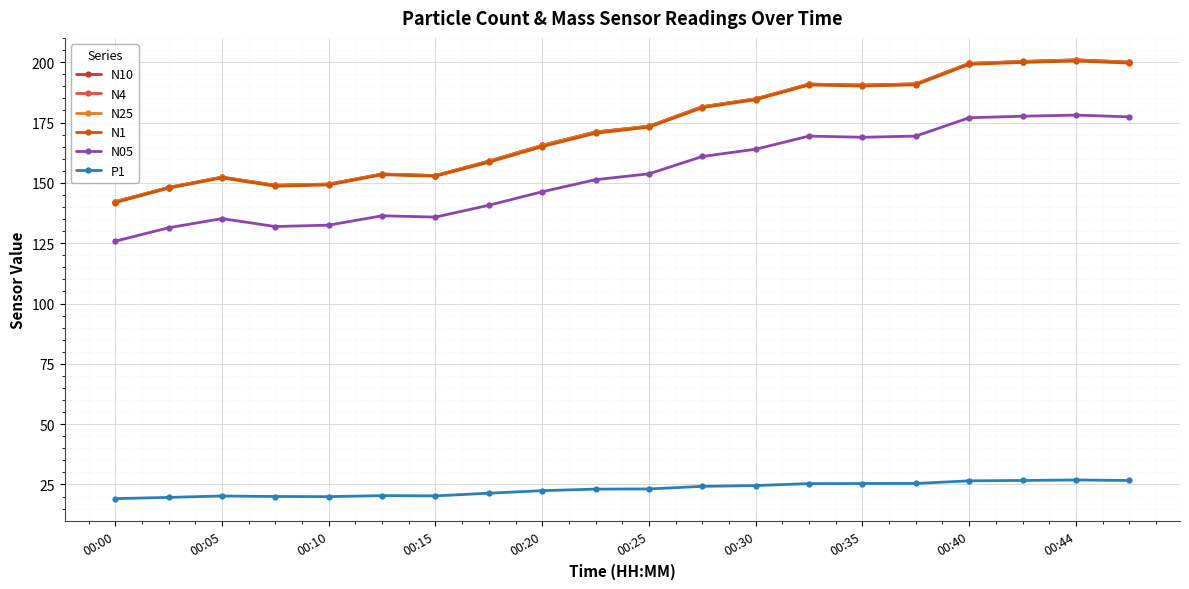

What is the value of the N25 point at the 1st from the left?

142.1